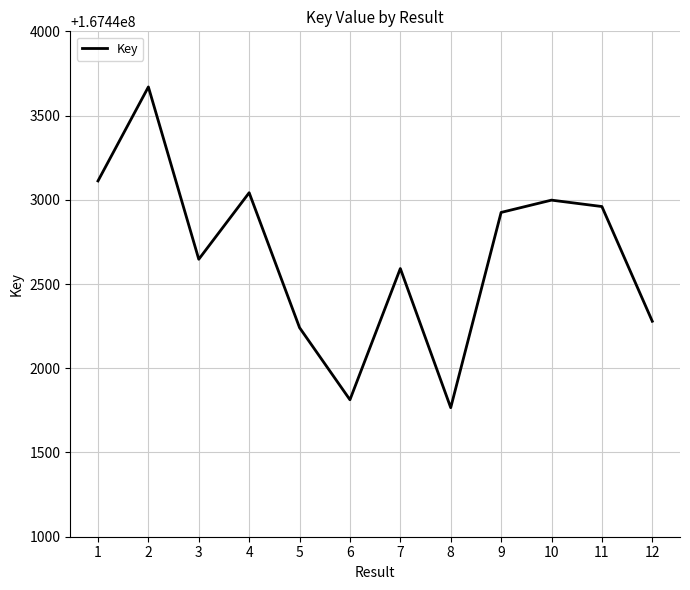

True or false: the data has more than 1 interior local peaks.

True